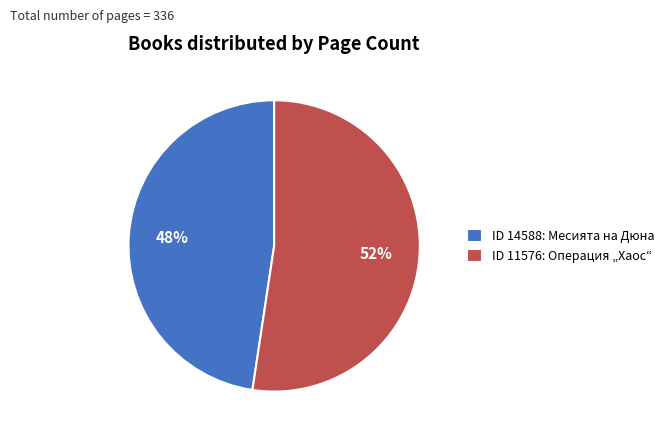

Which has a higher value, ID 11576: Операция „Хаос“ or ID 14588: Месията на Дюна?

ID 11576: Операция „Хаос“